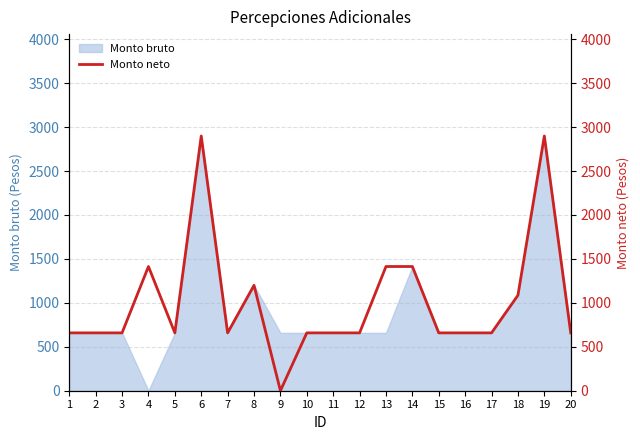

What is the ratio of the value at 8 to the value at 14?

0.8